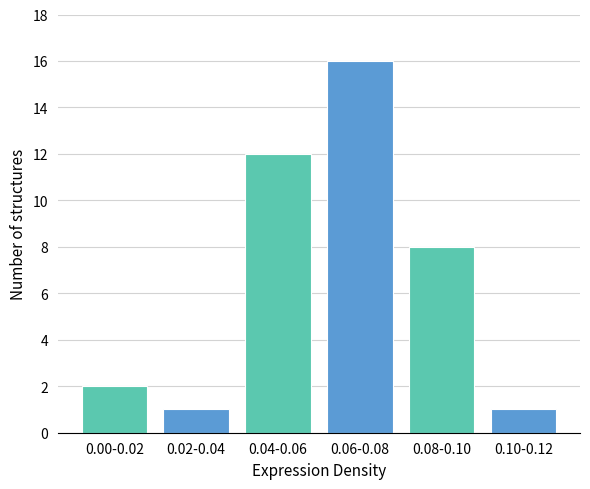

Reading left to right, extract all data points from this chart.

2	1	12	16	8	1